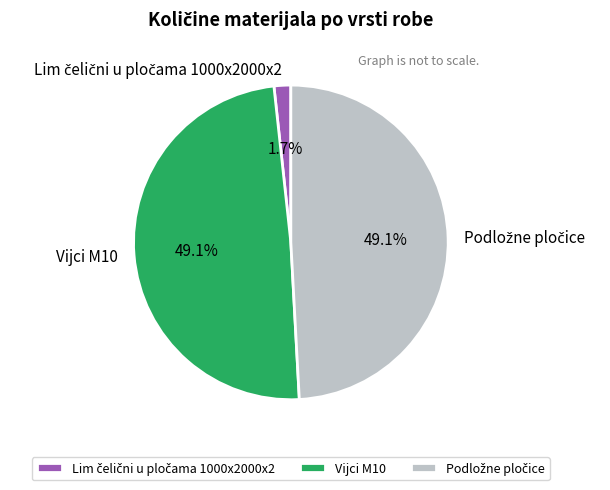

To the nearest percent, what is the combined percentage of Vijci M10 and Podložne pločice?

98%